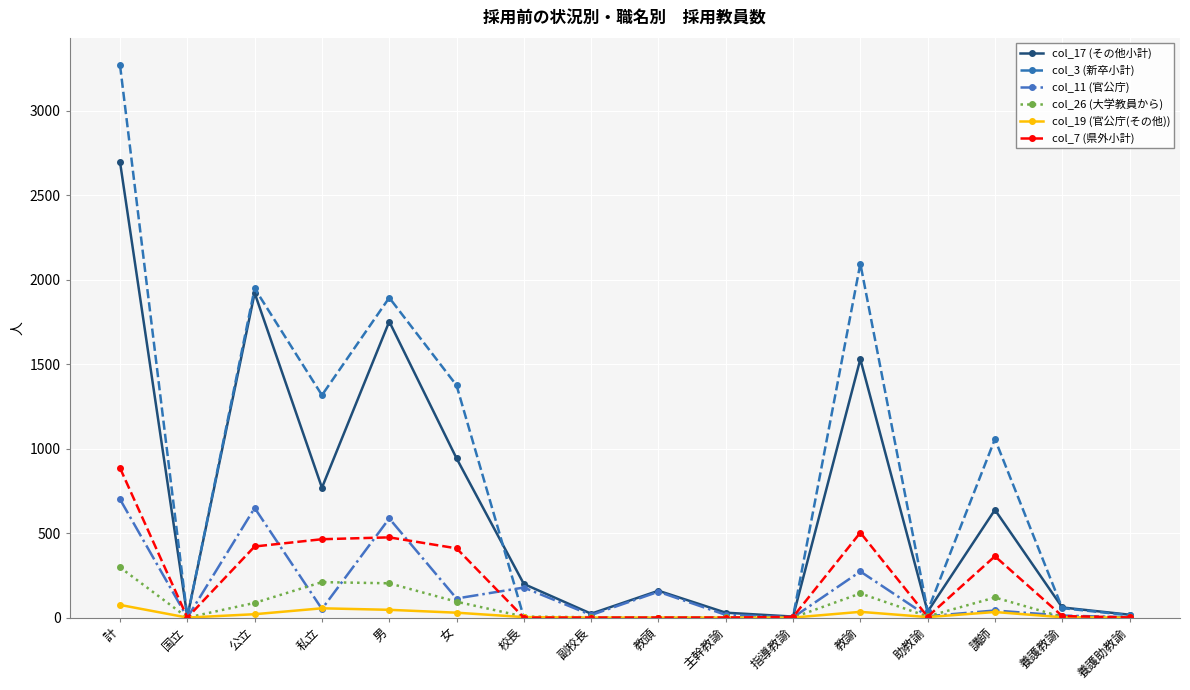

Which category has the highest value in the col_26 (大学教員から) series?

計